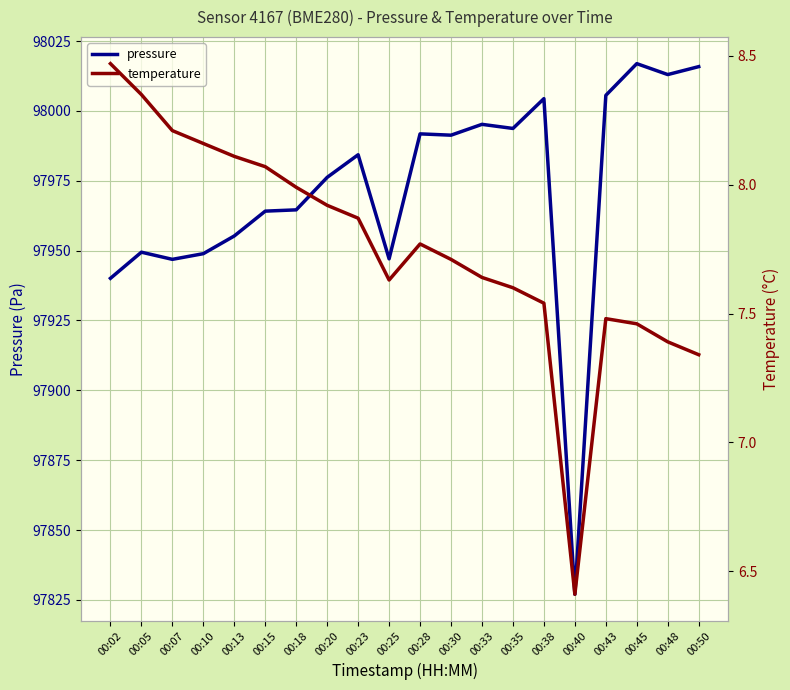

List the series in order of their peak value, lowest first.

temperature, pressure